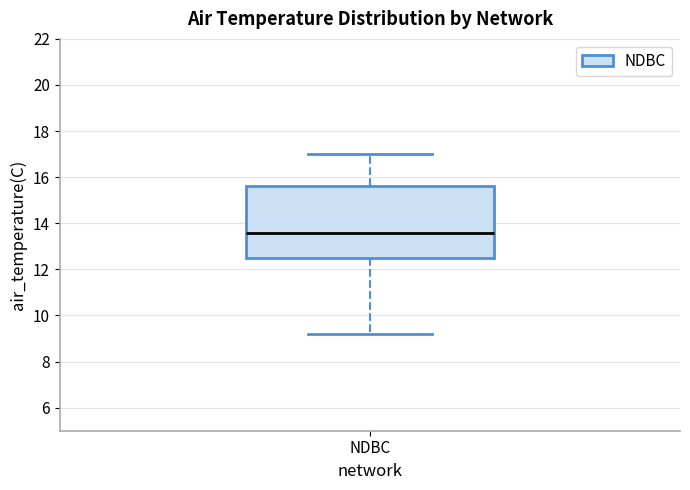

Where does the median line of the box for NDBC sit on the y-axis? The values are not printed on the chart, so give them approximately, as read against the axis.

13.6